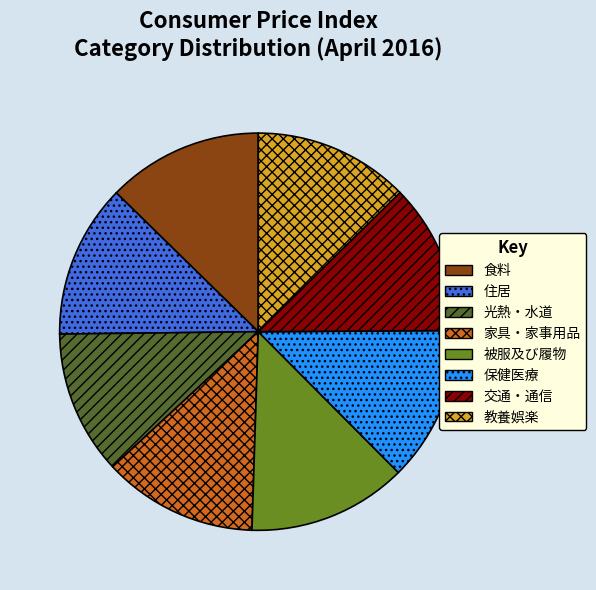

What is the smallest slice in the pie chart?

光熱・水道